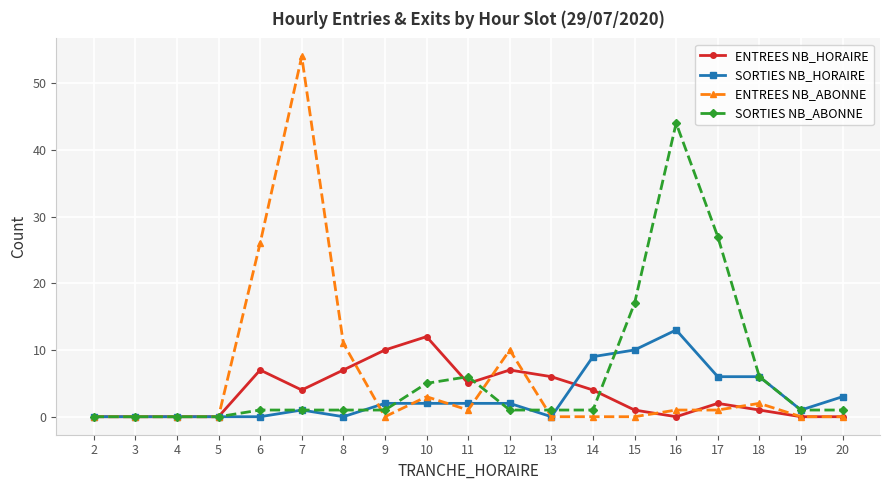

At 17, list the series in order from largest to smallest.

SORTIES NB_ABONNE, SORTIES NB_HORAIRE, ENTREES NB_HORAIRE, ENTREES NB_ABONNE